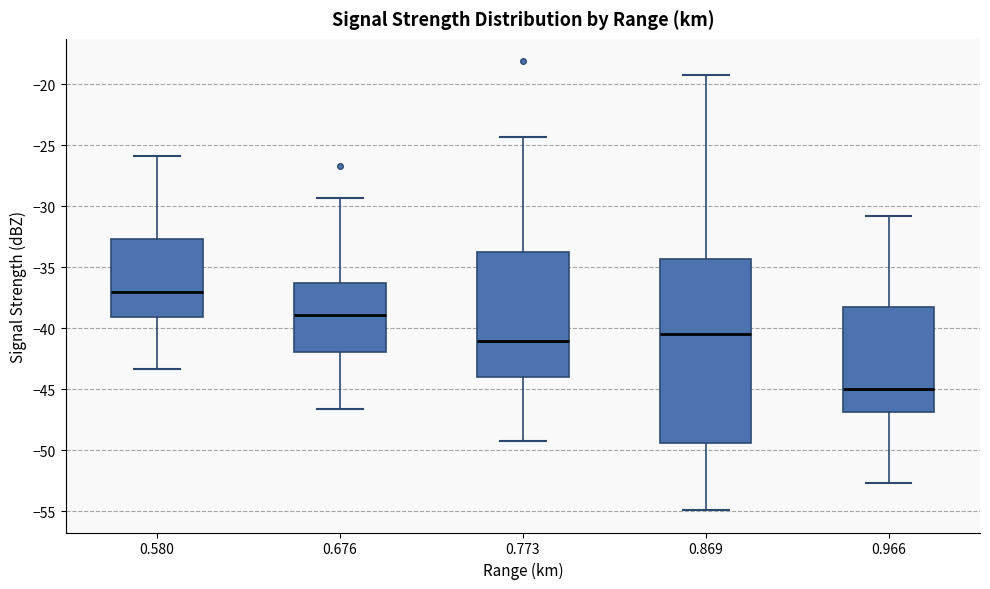

Which box has the highest median line?

0.580